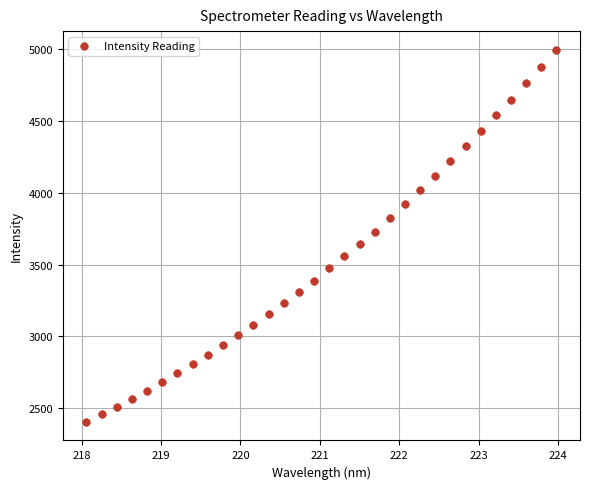

What is the range of X values (max minus min)?

5.9